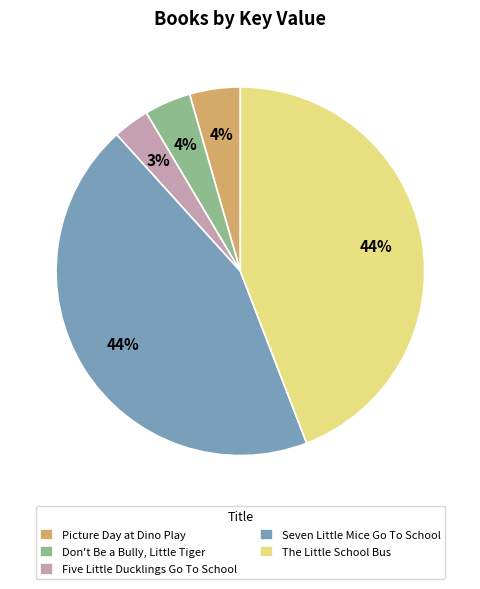

Which has a higher value, Picture Day at Dino Play or Five Little Ducklings Go To School?

Picture Day at Dino Play